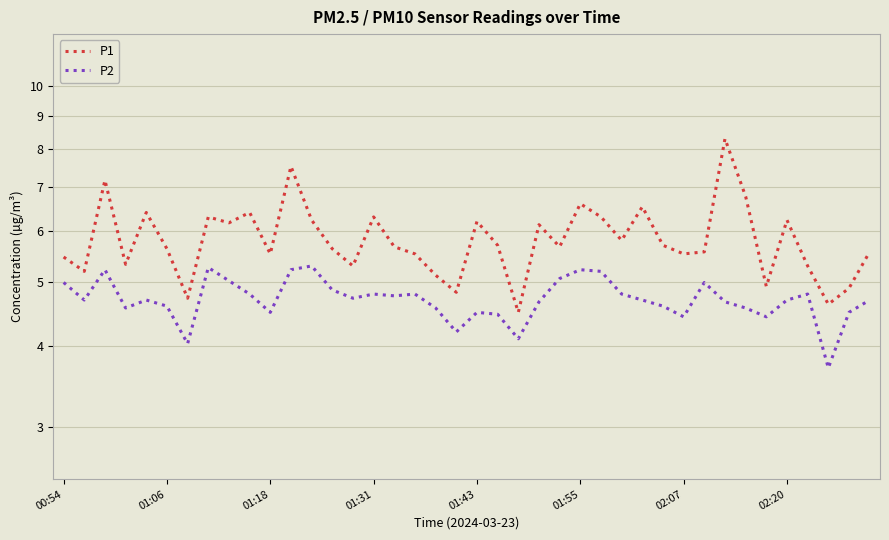

What is the average value of the P2 series?

4.7